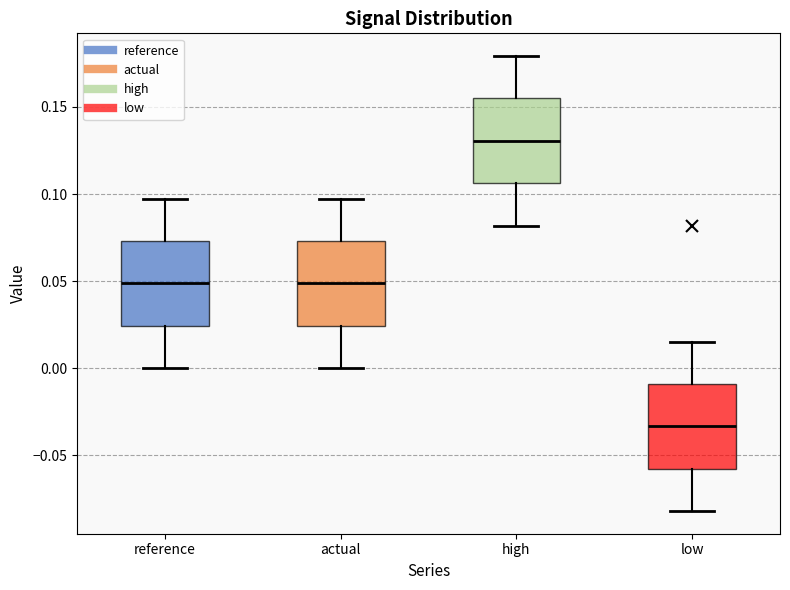

Reading left to right, read every box against the y-axis: the position of its median line, the range the box covers, and the ends of its whiskers. The values are not printed on the chart, so give them approximately, as read against the axis.

reference: median 0.050, box 0.025 to 0.075, whiskers 0.000 to 0.095
actual: median 0.050, box 0.025 to 0.075, whiskers 0.000 to 0.095
high: median 0.130, box 0.105 to 0.155, whiskers 0.080 to 0.180
low: median -0.035, box -0.060 to -0.010, whiskers -0.080 to 0.015